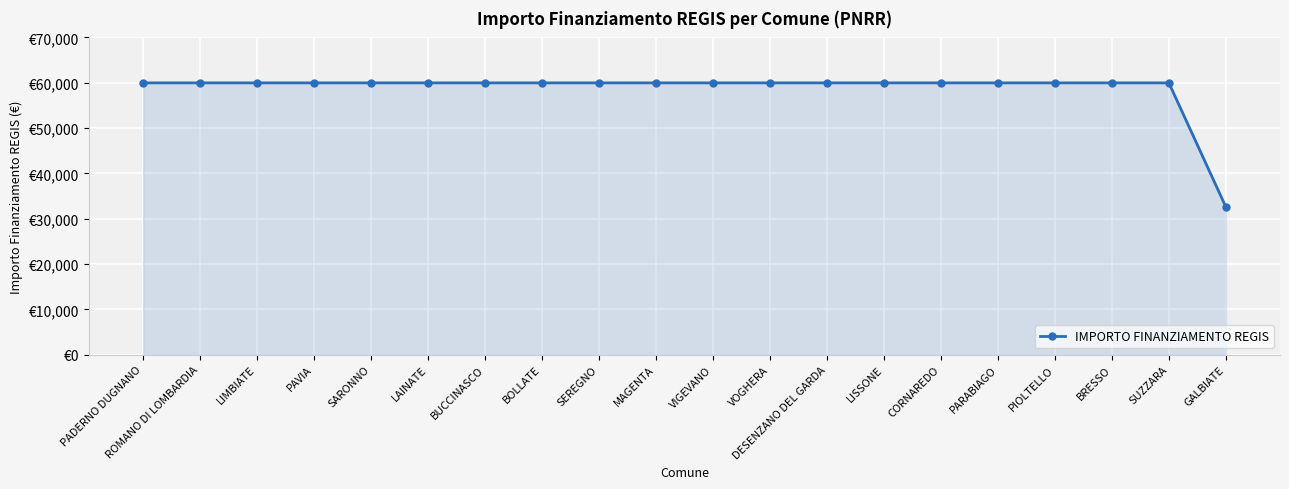

Is it true that the value at PAVIA is 59966?

True